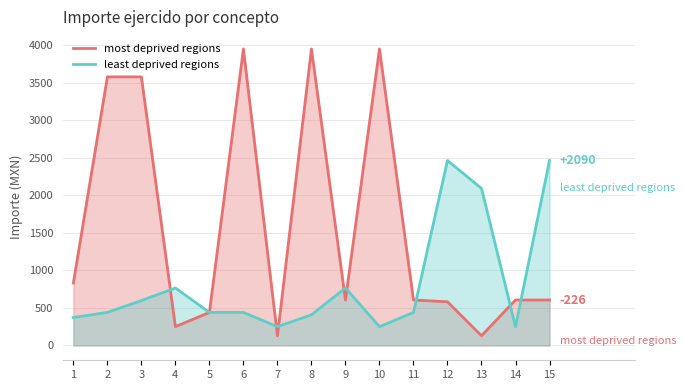

Rank the series at 10 from highest to lowest value.

most deprived regions, least deprived regions